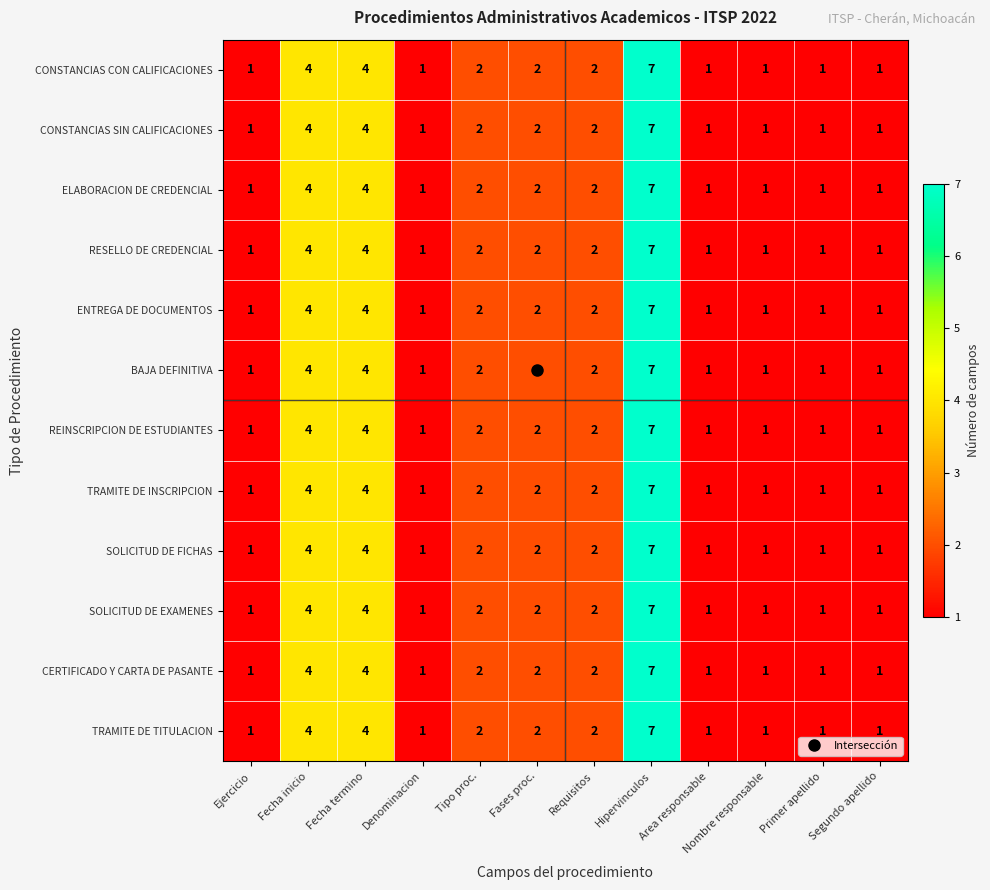

At which category is the sum across all series the highest?

Hipervinculos